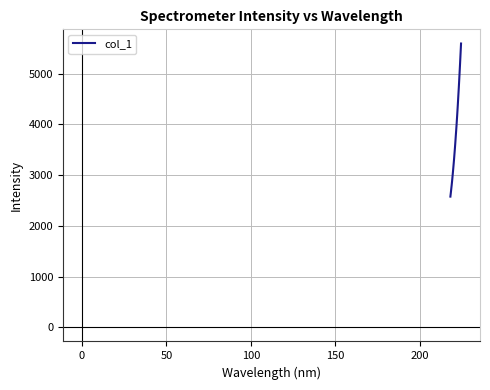

What is the smallest value displayed?

2576.2